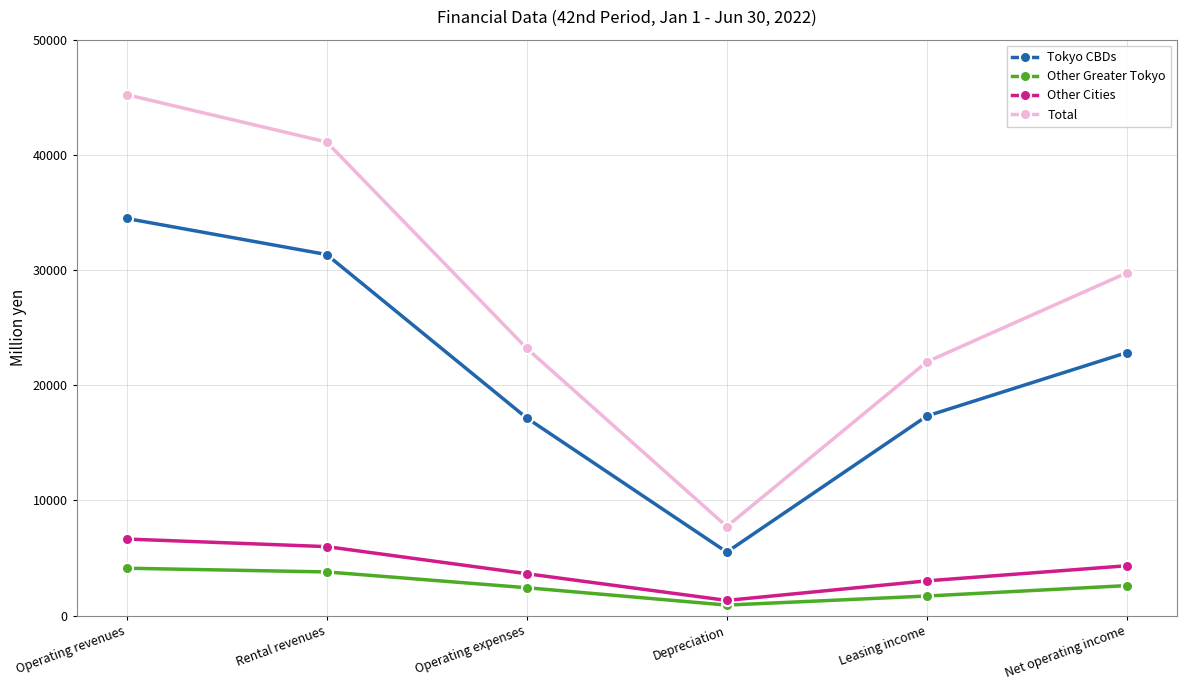

What is the label of the 5th point from the left?

Leasing income